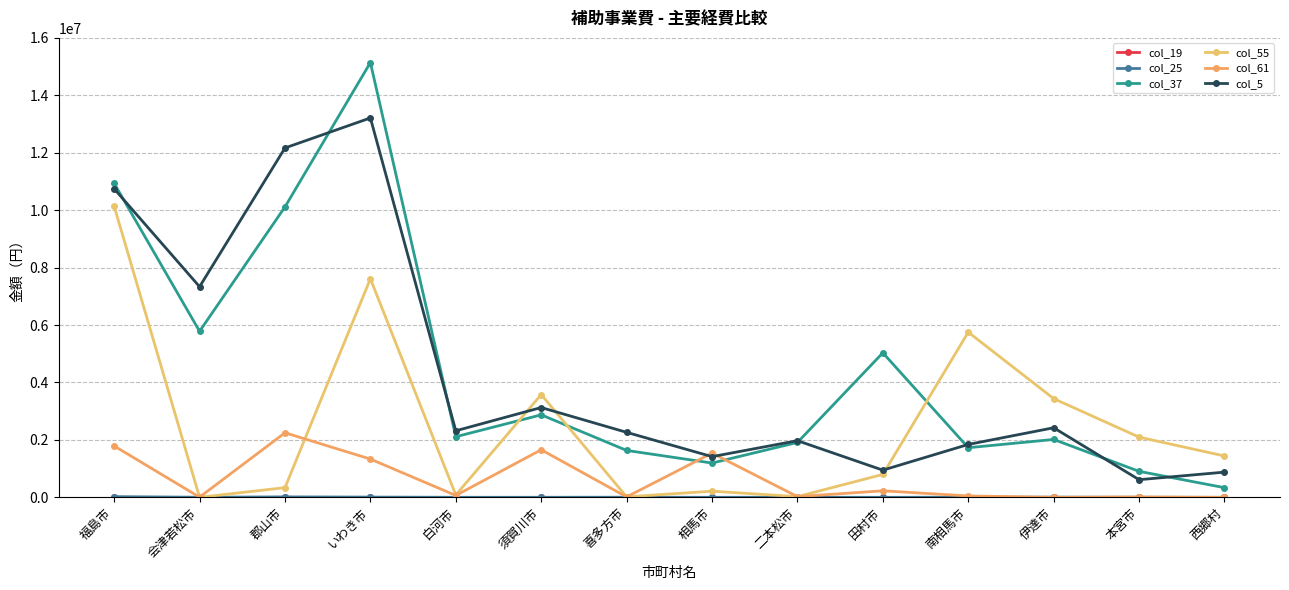

What is the approximate value of col_37 at 本宮市, to the nearest 10?

904890